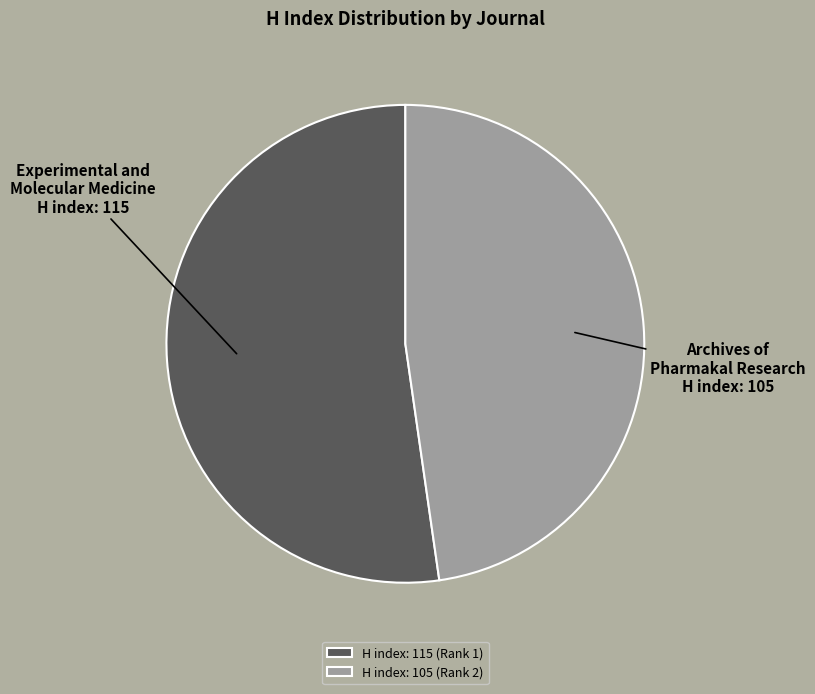

Rank the categories by value from lowest to highest.

H index: 105 (Rank 2), H index: 115 (Rank 1)